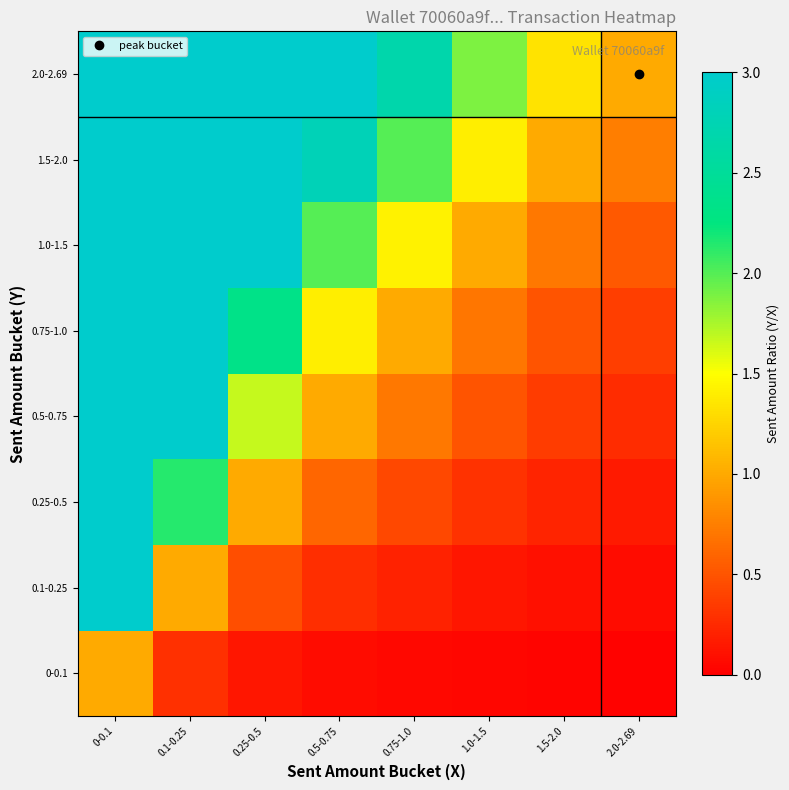

What is the maximum value shown in the chart?

46.9